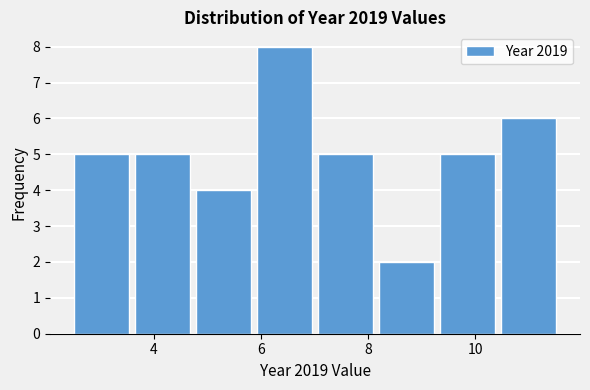

How tall is the bar that spans 9.2 to 10.4 on the x-axis? Neither the bar edges nor the heights are printed on the chart, so give them approximately, as read against the axes.

5